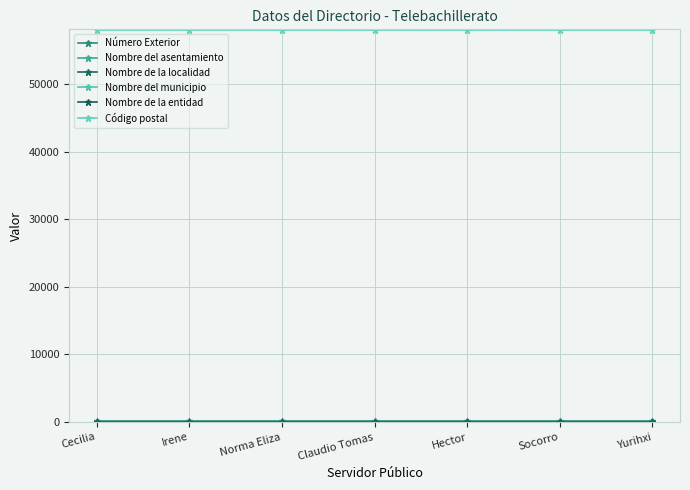

The value of Nombre de la entidad at Norma Eliza is 16. True or false?

True